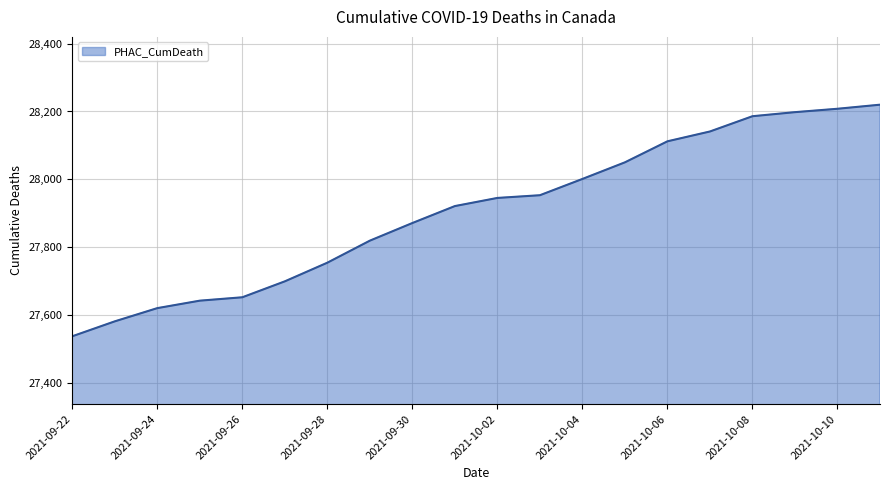

What is the smallest value displayed?

27537